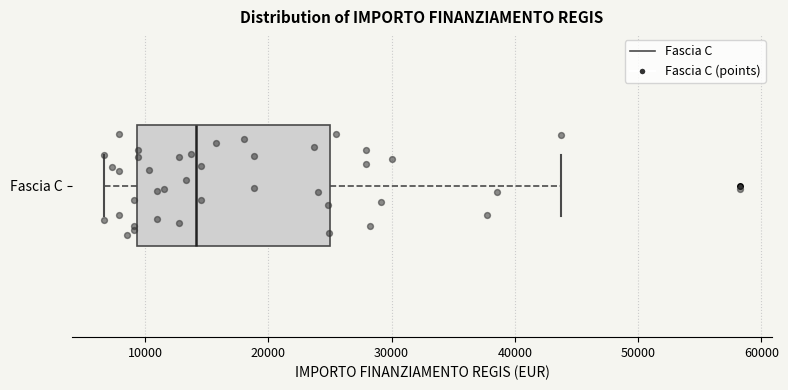

Read this box plot against the x-axis: the position of the median line, the range covered by the box, and the ends of both whiskers. The values are not printed on the chart, so give them approximately, as read against the axis.

median 14000, box 9000 to 25000, whiskers 7000 to 44000